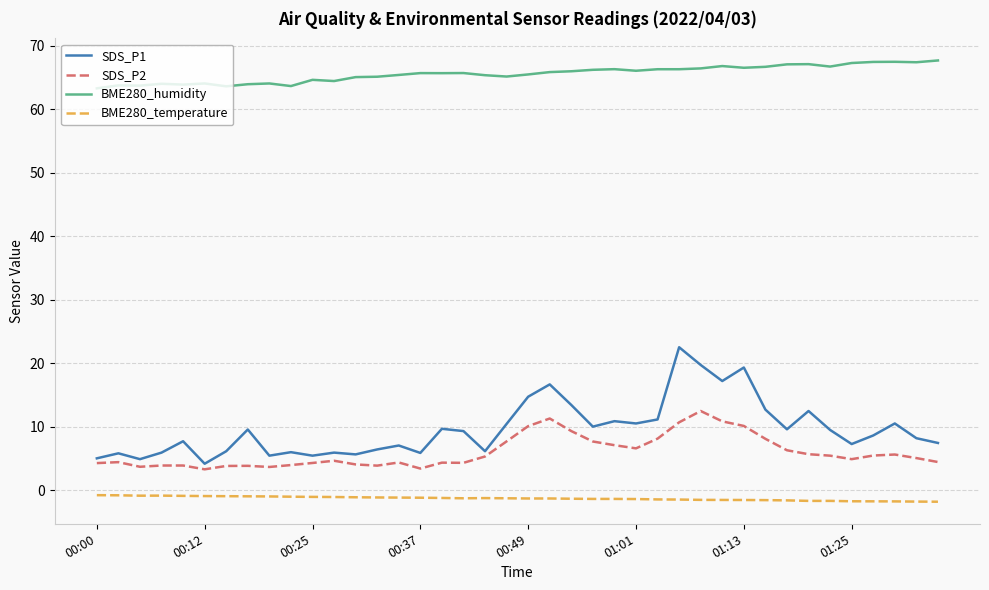

Does the chart display data point markers on the line(s)?

No